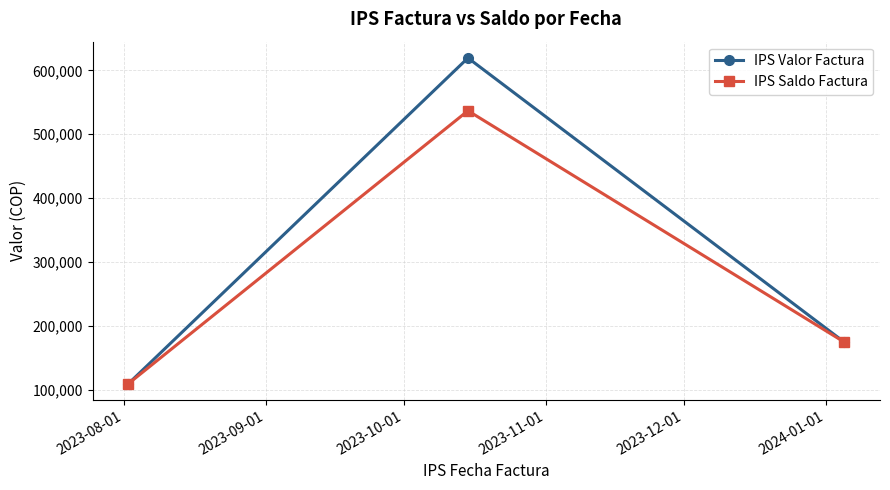

What is the greatest value displayed?

619500